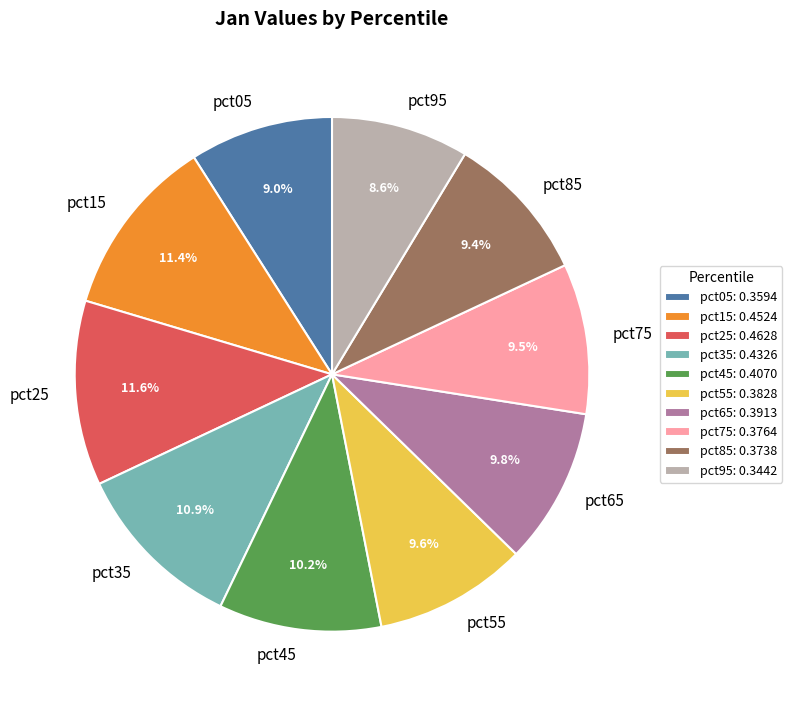

Count the number of slices in the pie.

10